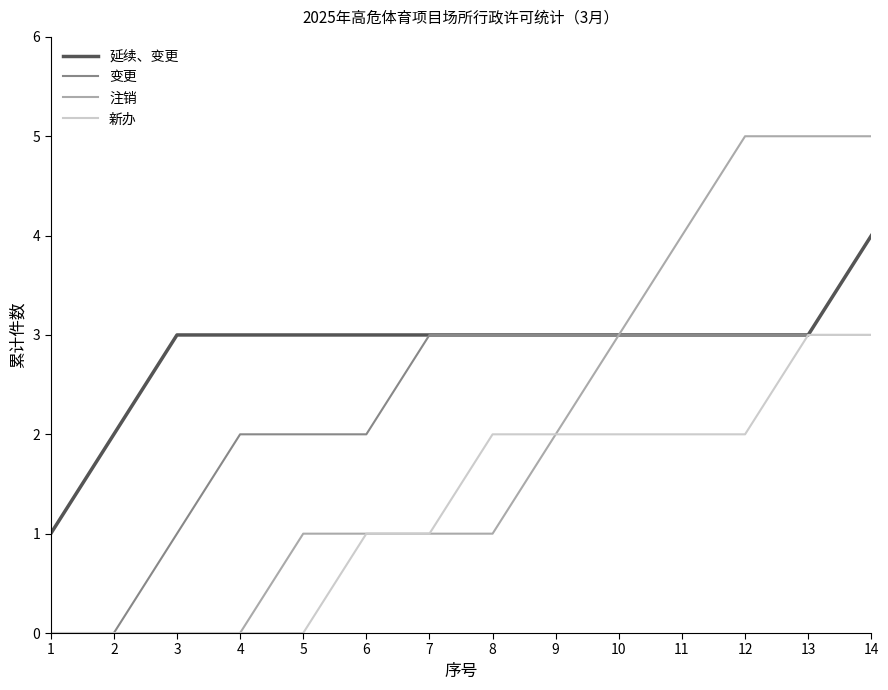

Between 9 and 13, which series saw the biggest shift?

注销